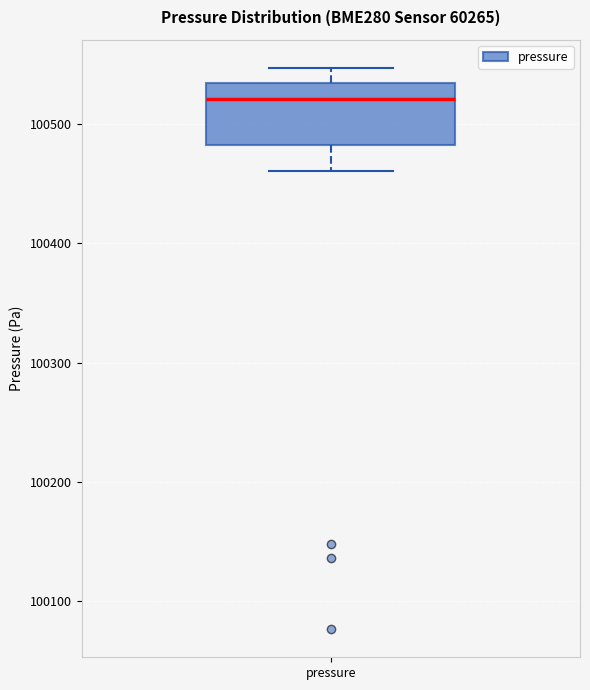

Where is the upper edge of the box for pressure on the y-axis? The values are not printed on the chart, so give them approximately, as read against the axis.

100530